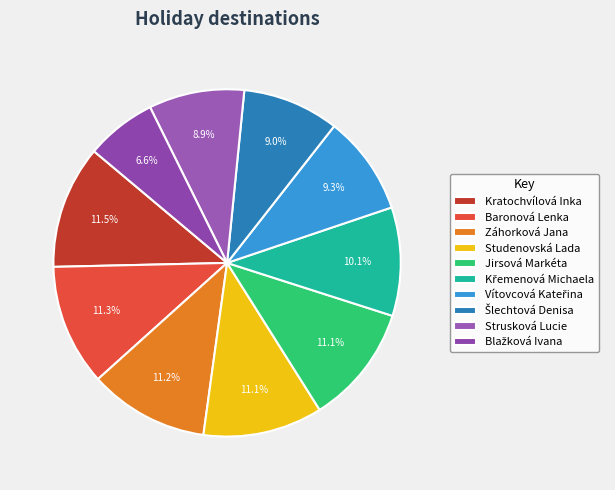

Is it true that Křemenová Michaela is 16% of the pie?

False